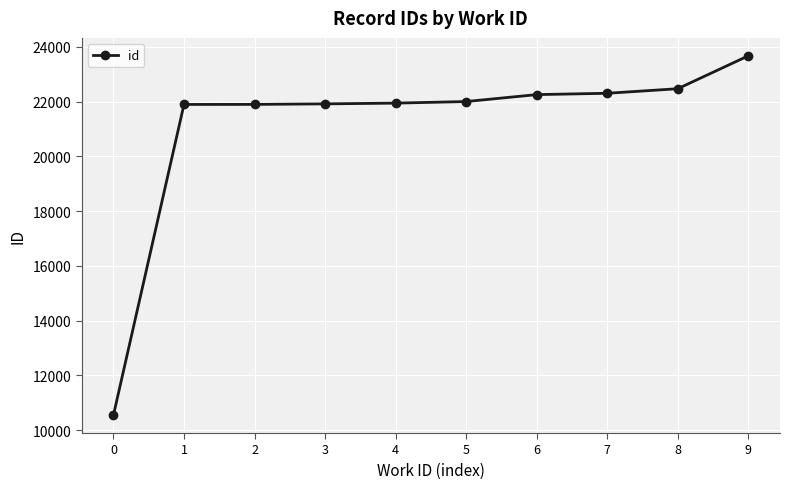

True or false: the data shows 10547 at 0.

True